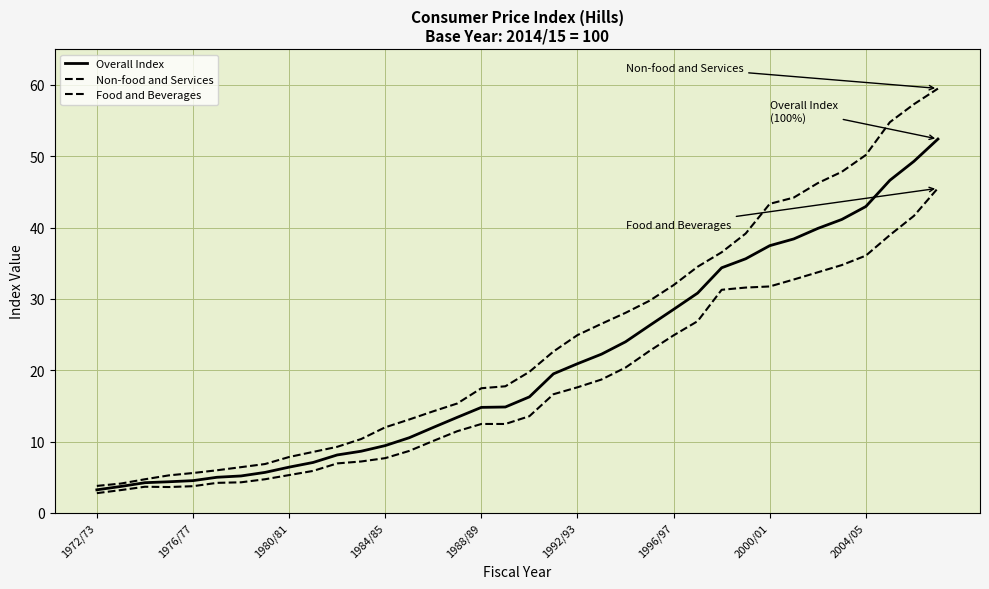

What is the value of the Overall Index point at the 22nd from the left?

22.2